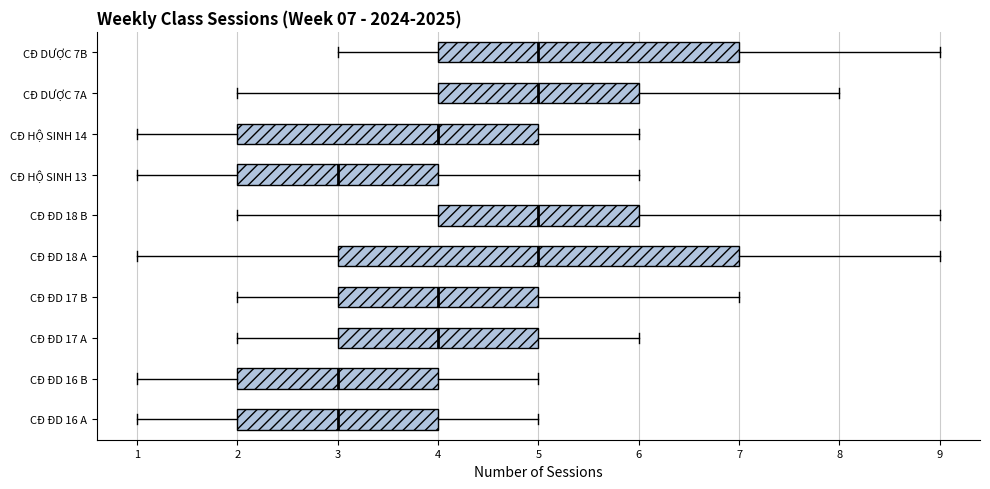

Comparing the boxes themselves (not the whiskers), which one is the widest?

CĐ ĐD 18 A